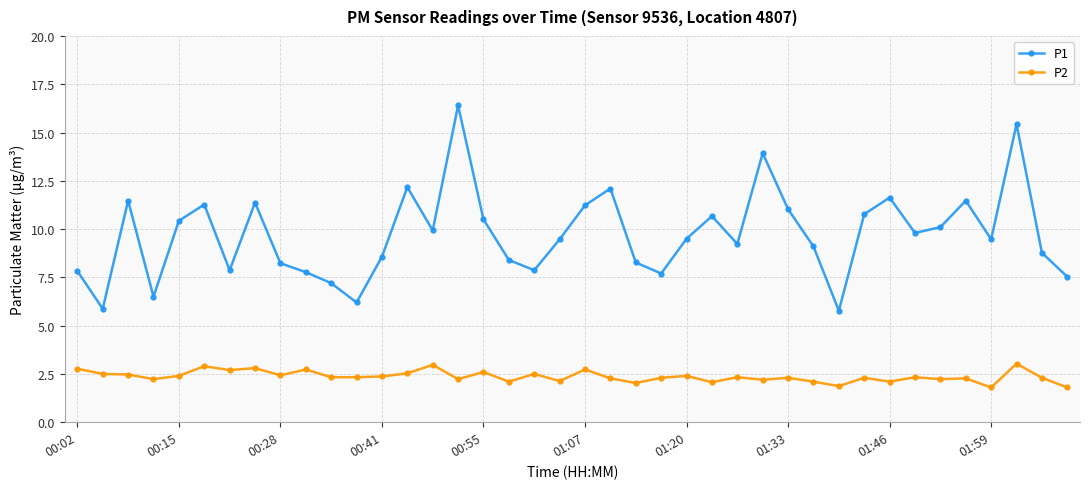

What is the difference between the second highest and second lowest values in the P1 series?

9.6